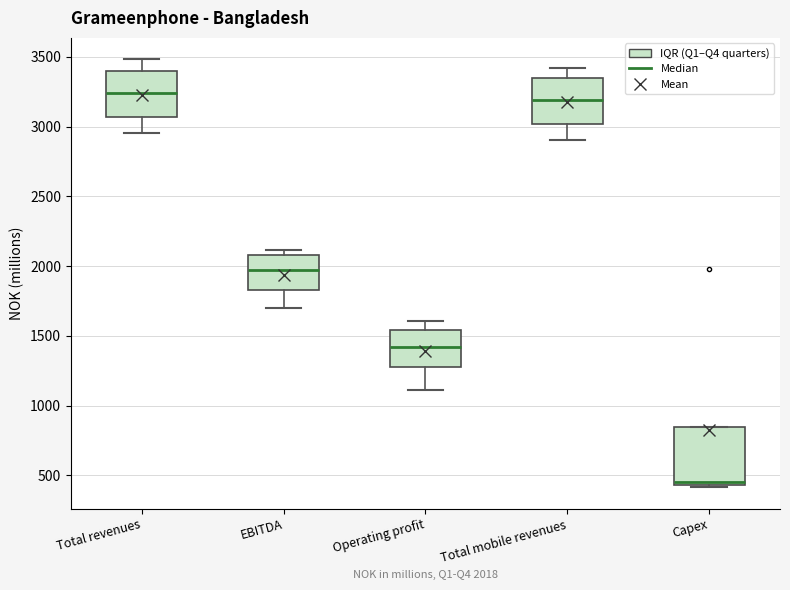

Reading left to right, read every box against the y-axis: the position of its median line, the range the box covers, and the ends of its whiskers. The values are not printed on the chart, so give them approximately, as read against the axis.

Total revenues: median 3250, box 3050 to 3400, whiskers 2950 to 3500
EBITDA: median 1950, box 1850 to 2100, whiskers 1700 to 2100 (just above the box's upper edge)
Operating profit: median 1400, box 1250 to 1550, whiskers 1100 to 1600
Total mobile revenues: median 3200, box 3000 to 3350, whiskers 2900 to 3400
Capex: median 450 (just above the box's lower edge), box 450 to 850, whiskers 400 to 850